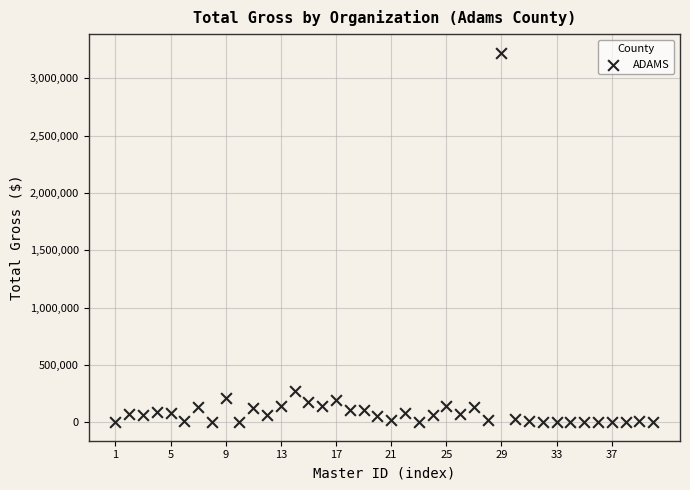

What Y value in the scatter plot is closest to 1611514?

270173